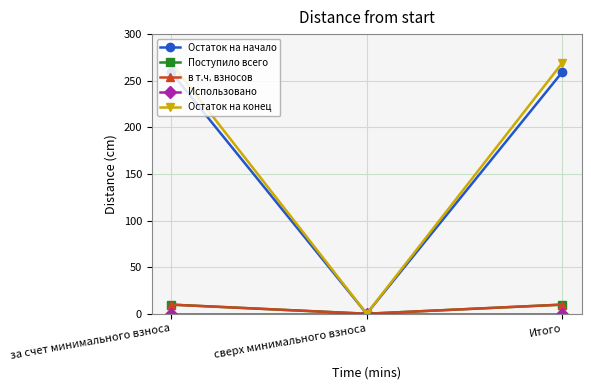

Is this an area chart (filled region under the line)?

No